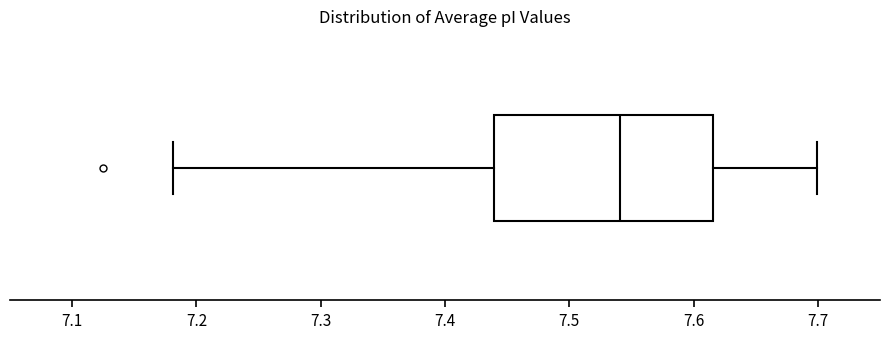

Read this box plot against the x-axis: the position of the median line, the range covered by the box, and the ends of both whiskers. The values are not printed on the chart, so give them approximately, as read against the axis.

median 7.54, box 7.44 to 7.62, whiskers 7.18 to 7.70